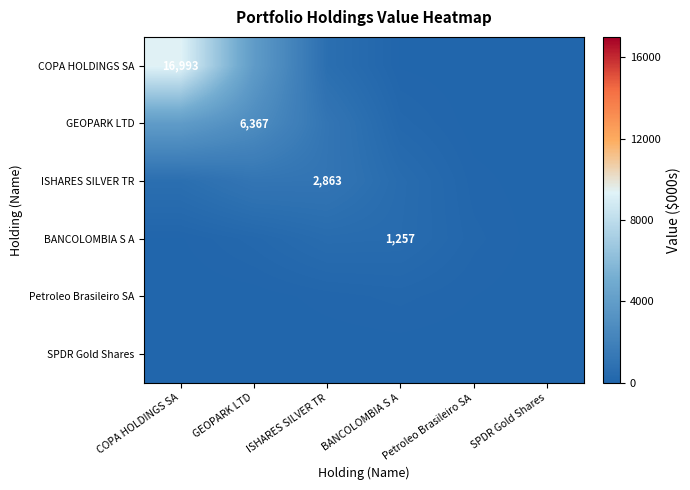

Which has a higher value, COPA HOLDINGS SA or BANCOLOMBIA S A?

COPA HOLDINGS SA